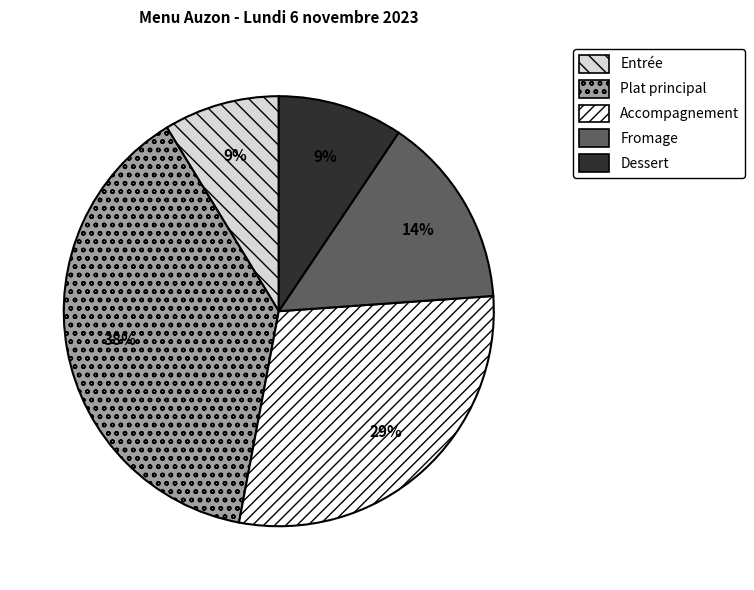

To the nearest percent, what percentage of the pie is Accompagnement?

29%